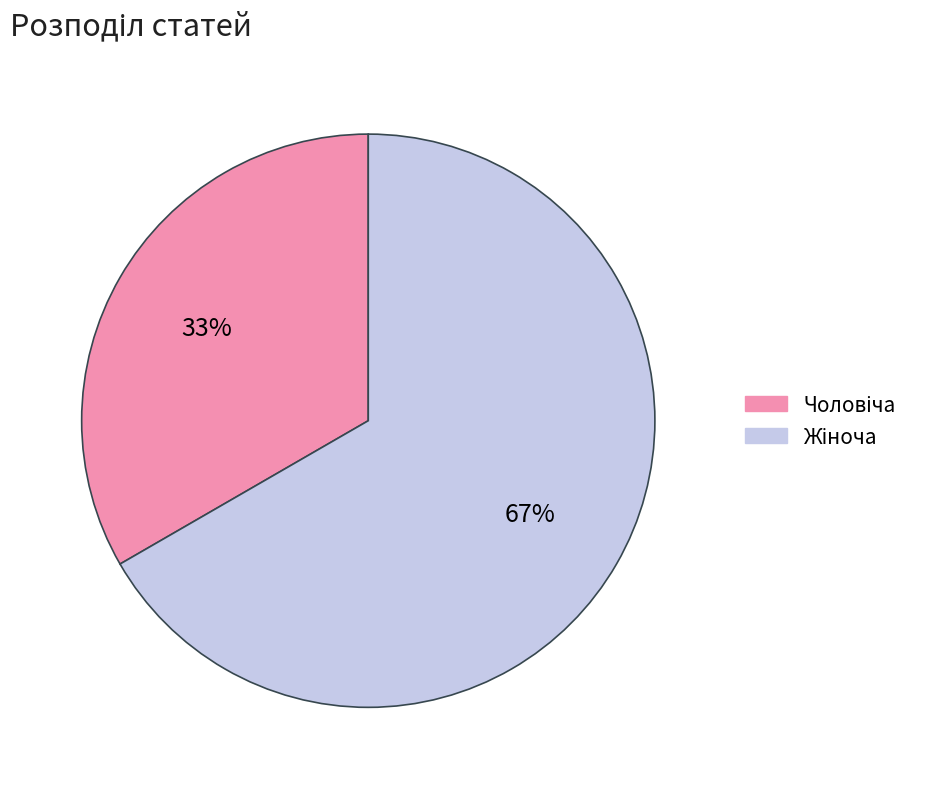

Is there a majority slice in this chart?

Yes